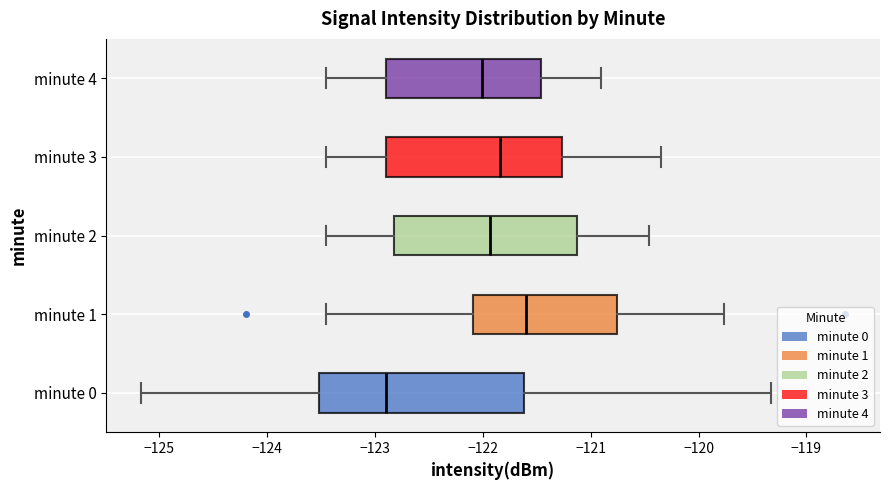

Comparing the boxes themselves (not the whiskers), which one is the widest?

minute 0